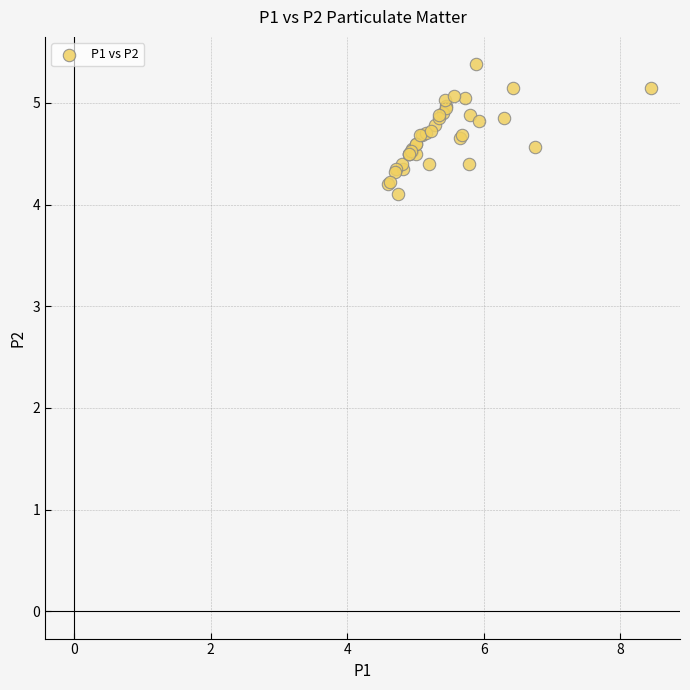

What Y value in the scatter plot is closest to 4?

4.1